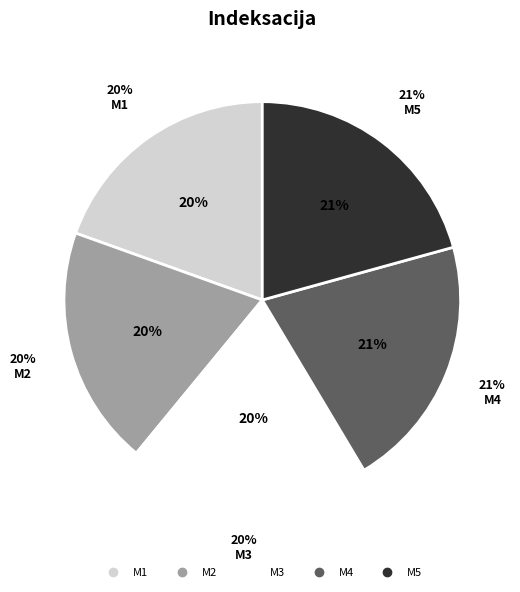

Does M4 account for over 50% of the chart?

No